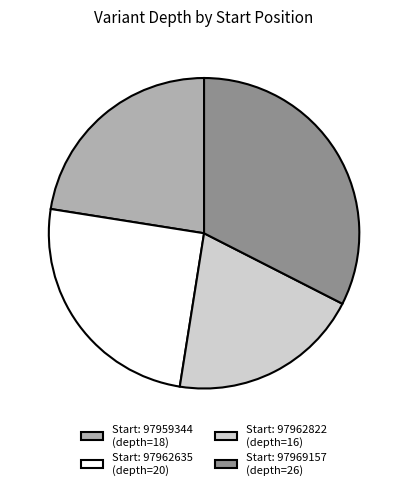

Rank the categories by value from lowest to highest.

Start: 97962822 (depth=16), Start: 97959344 (depth=18), Start: 97962635 (depth=20), Start: 97969157 (depth=26)